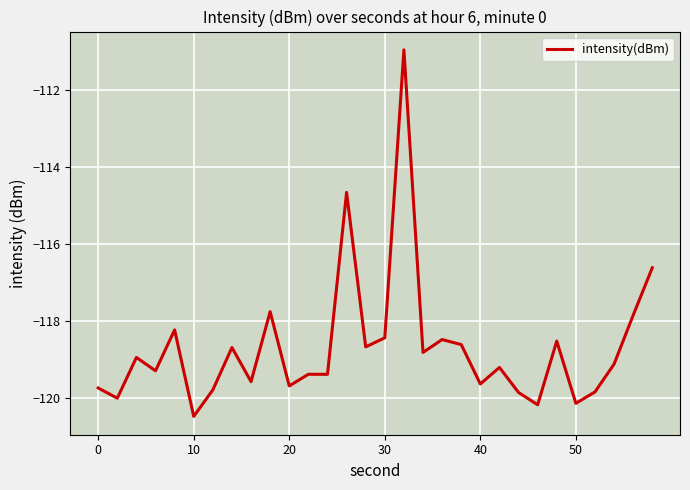

True or false: there are more than 2 points higher than both neighbors.

True